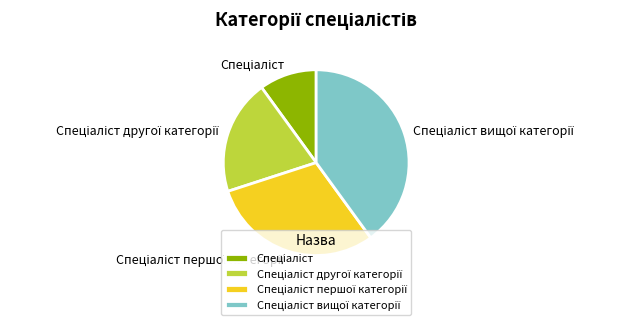

Does any single category account for the majority?

No